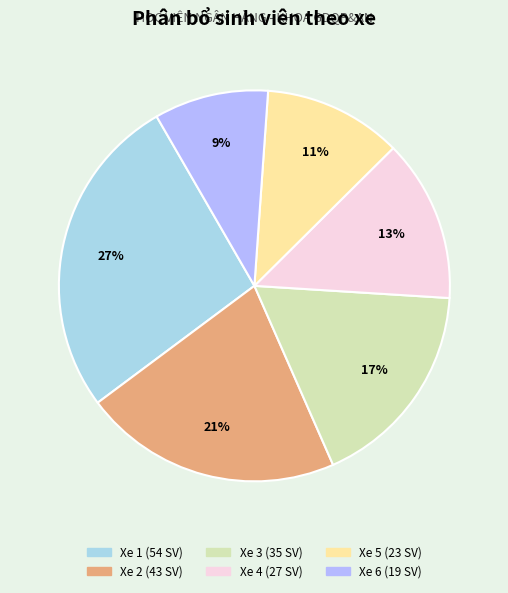

The Xe 2 slice represents 21% of the pie. True or false?

True